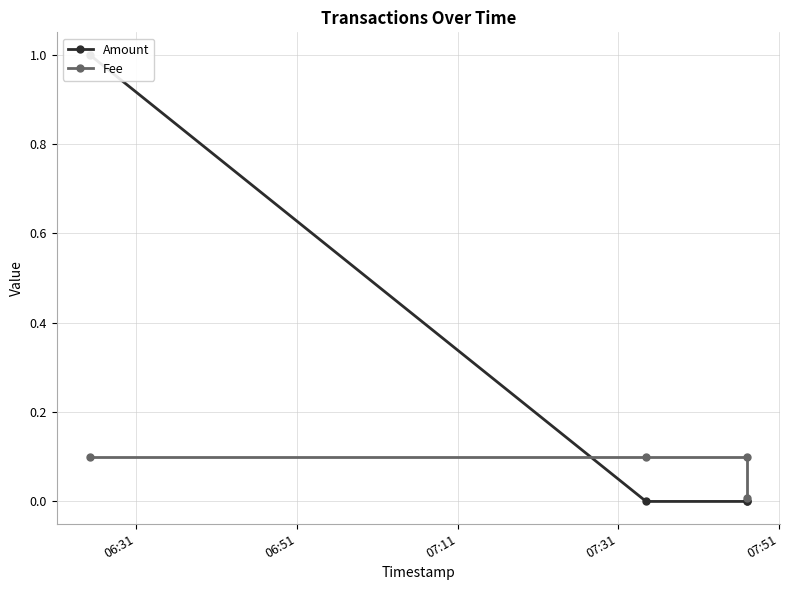

Reading left to right, transcribe all the data shown in this chart.

Amount: 1.0	0.0	0.0	0.0
Fee: 0.1	0.1	0.1	0.0